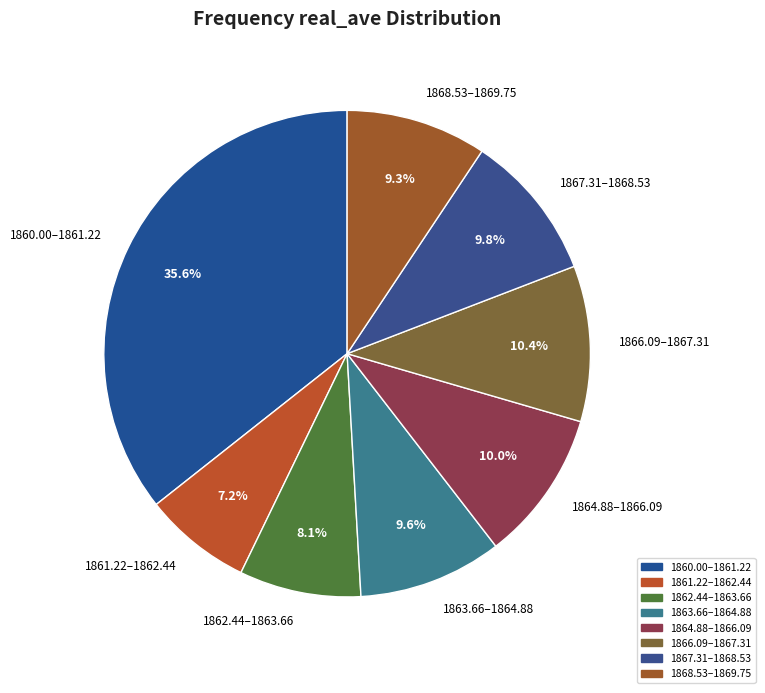

Approximately how many times larger is the value at 1862.44–1863.66 compared to 1868.53–1869.75?

0.9